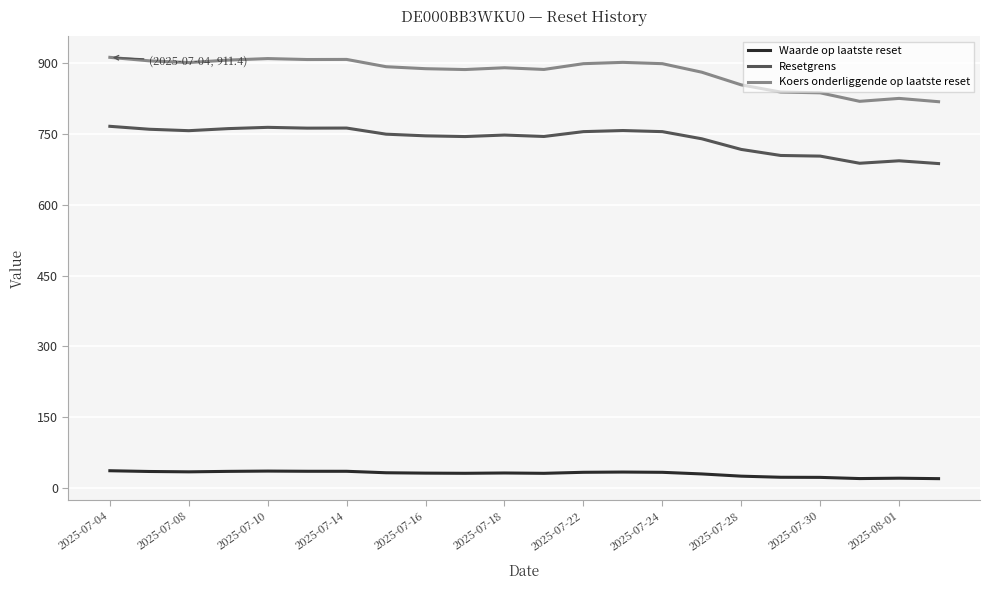

In Koers onderliggende op laatste reset, how many points are higher than both neighbors (excluding endpoints)?

5